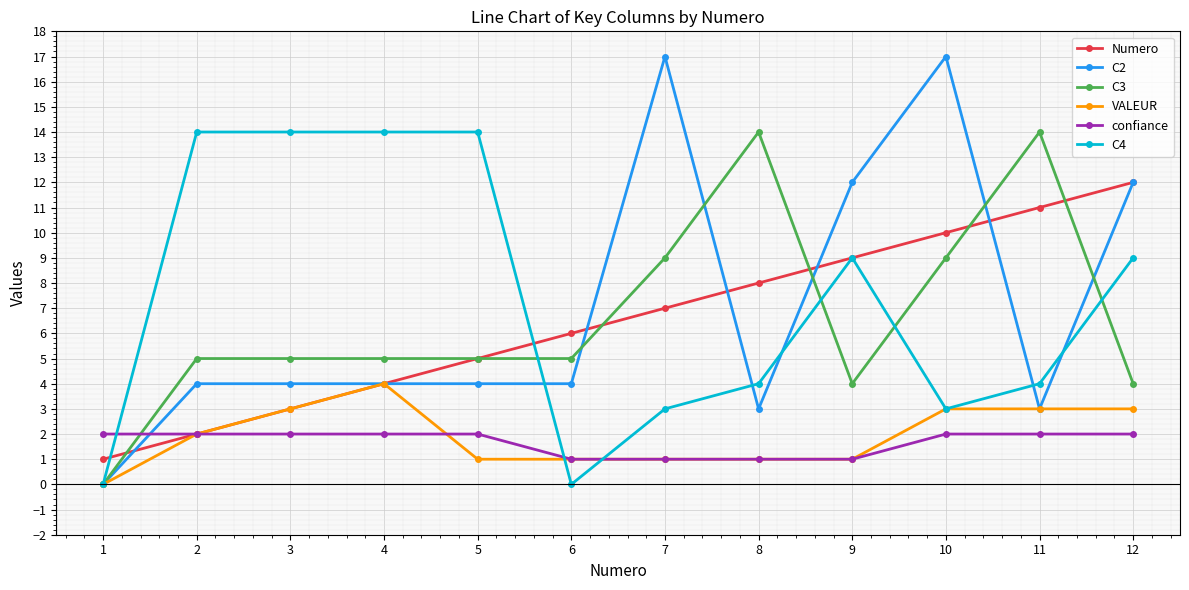

What are all the series names shown in the legend?

Numero, C2, C3, VALEUR, confiance, C4